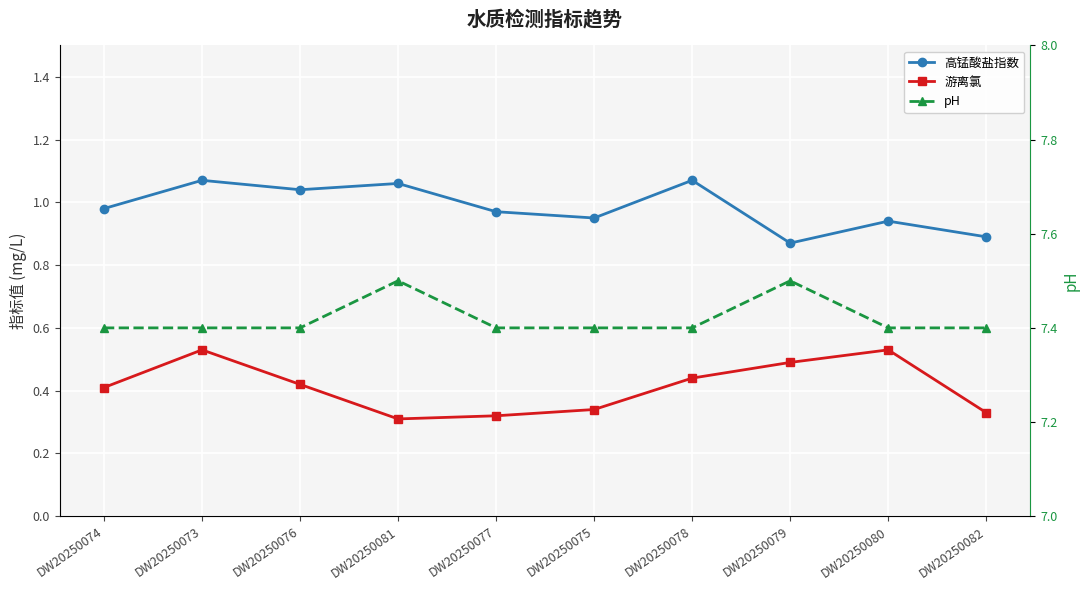

How many lines are shown in the chart?

3